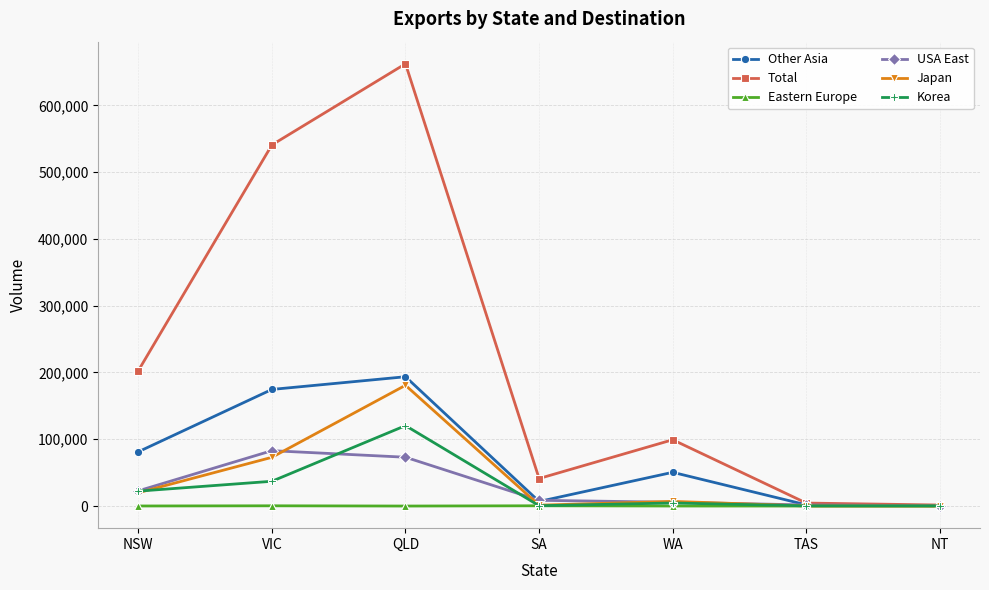

How many data points does each series have?

7